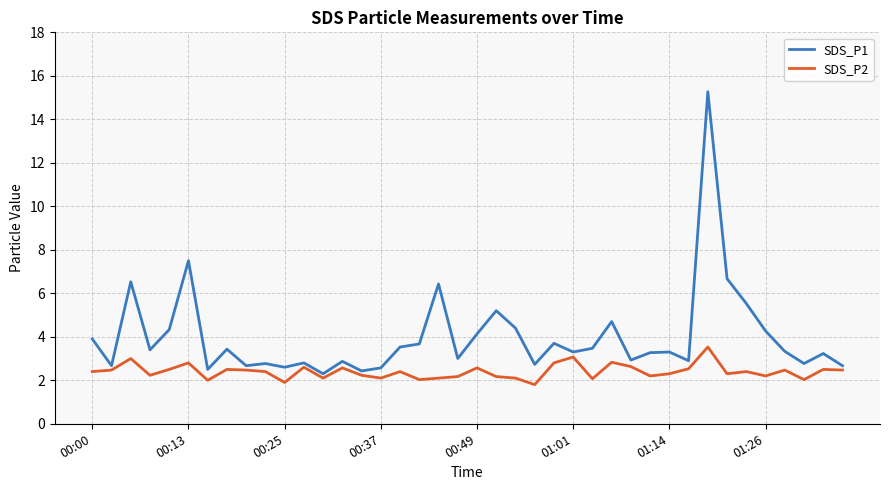

Which series has the largest range (max minus min)?

SDS_P1